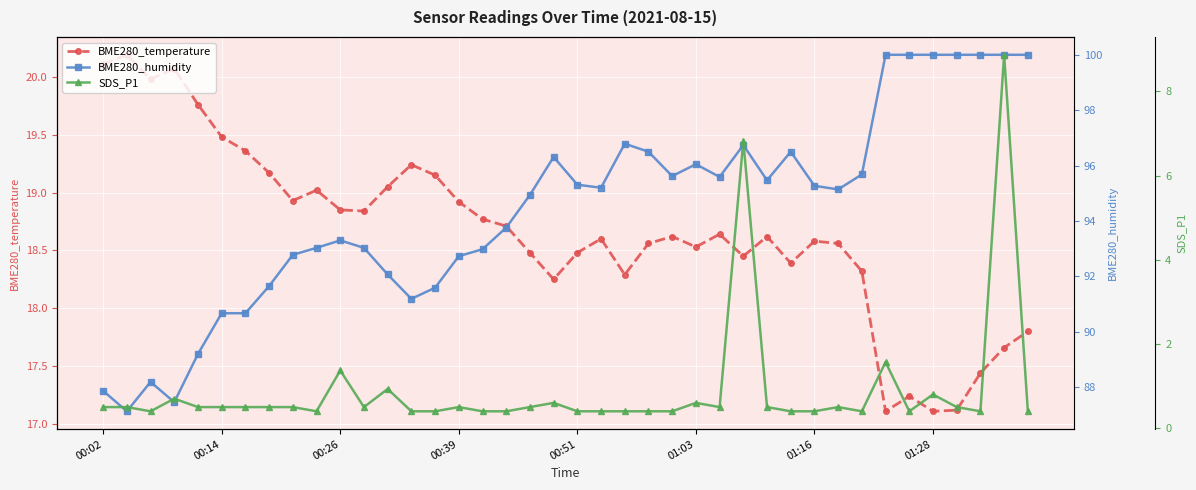

How many interior local valleys does the BME280_humidity series have?

8